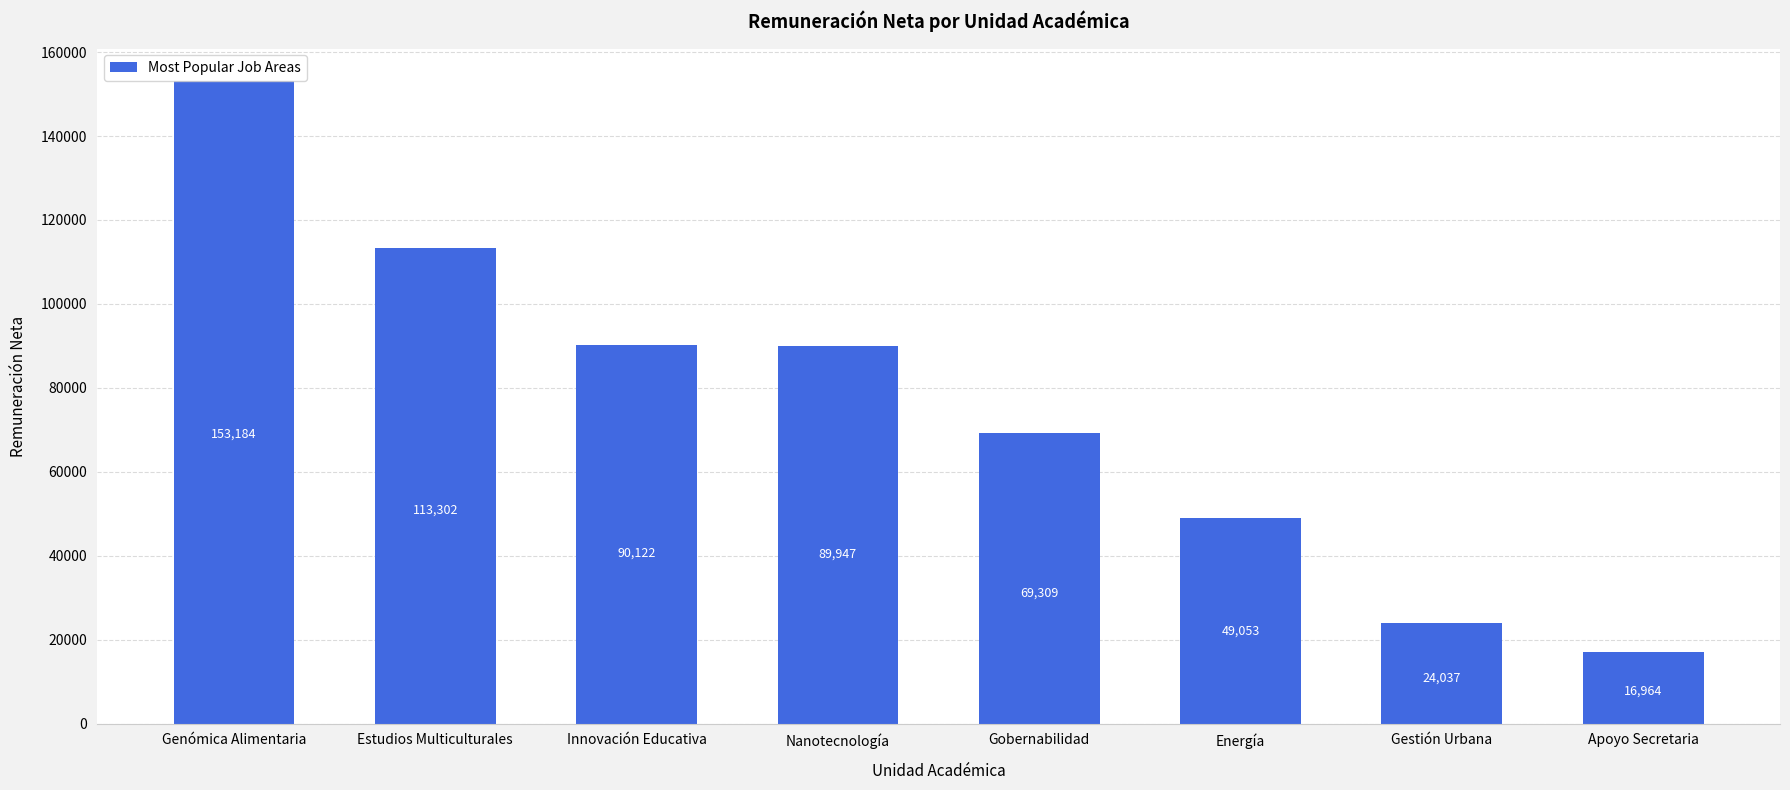

Where does the data first go above 89946?

Genómica Alimentaria